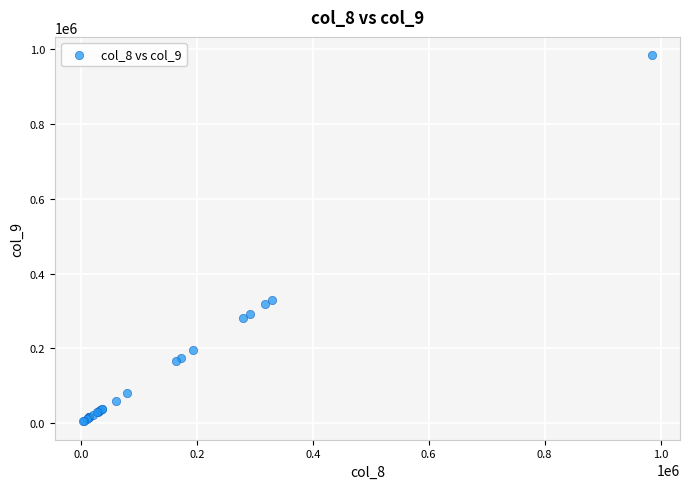

What Y value in the scatter plot is closest to 494243?

330000.0